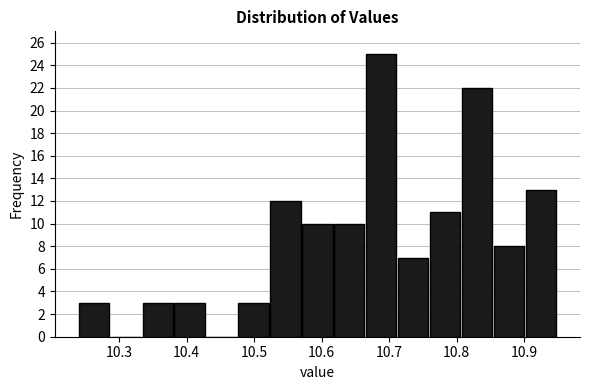

Reading left to right, transcribe this chart: for each bar, give the range it covers on the x-axis and its height. Neither the bar edges nor the heights are printed on the chart, so give them approximately, as read against the axes.

10.24 to 10.29: 3
10.29 to 10.33: 0
10.33 to 10.38: 3
10.38 to 10.43: 3
10.43 to 10.48: 0
10.48 to 10.52: 3
10.52 to 10.57: 12
10.57 to 10.62: 10
10.62 to 10.67: 10
10.67 to 10.71: 25
10.71 to 10.76: 7
10.76 to 10.81: 11
10.81 to 10.86: 22
10.86 to 10.90: 8
10.90 to 10.95: 13